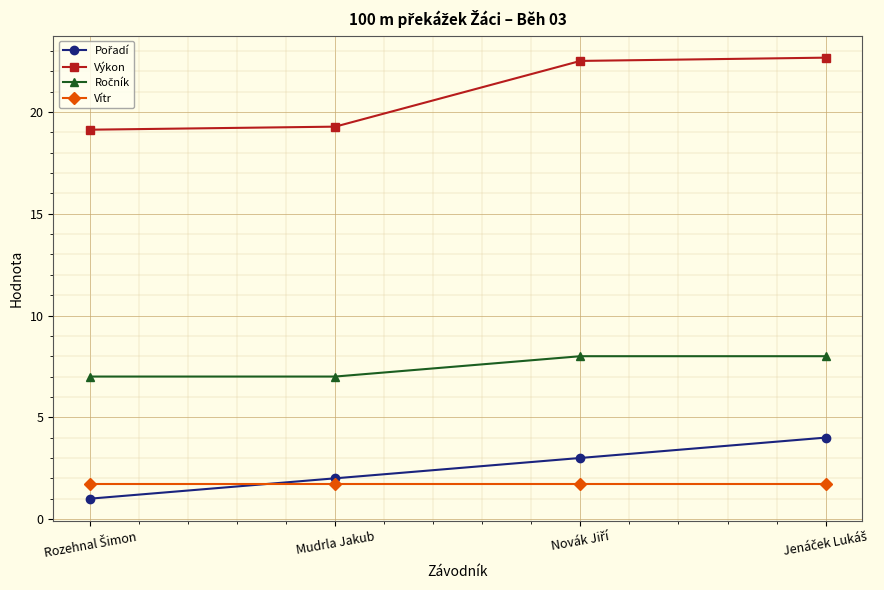

Which series has the largest range (max minus min)?

Výkon